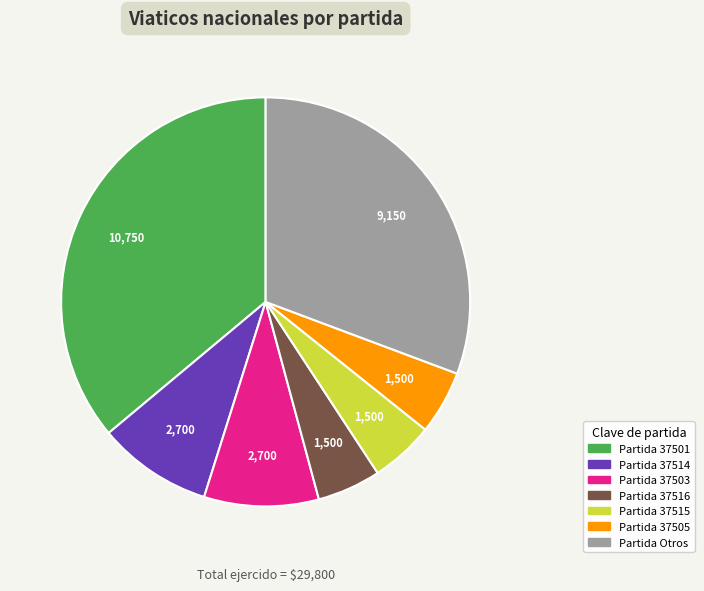

Is there a majority slice in this chart?

No